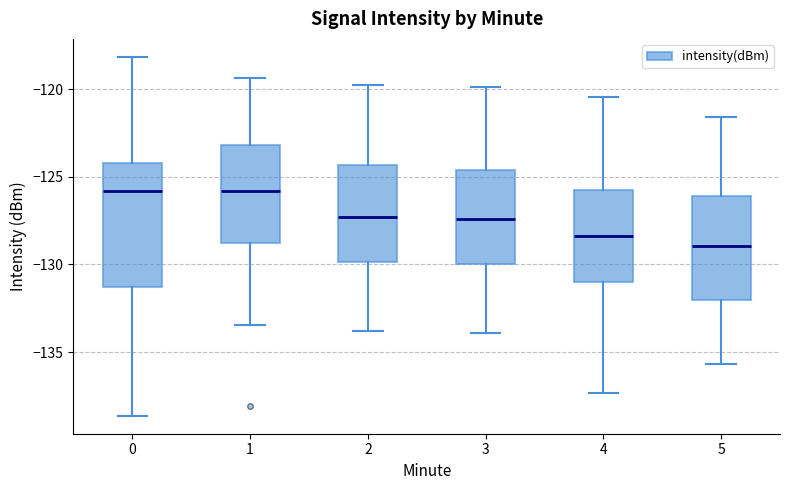

Reading left to right, read every box against the y-axis: the position of its median line, the range the box covers, and the ends of its whiskers. The values are not printed on the chart, so give them approximately, as read against the axis.

0: median -126.0, box -131.5 to -124.0, whiskers -138.5 to -118.0
1: median -126.0, box -129.0 to -123.0, whiskers -133.5 to -119.5
2: median -127.5, box -130.0 to -124.5, whiskers -134.0 to -120.0
3: median -127.5, box -130.0 to -124.5, whiskers -134.0 to -120.0
4: median -128.5, box -131.0 to -125.5, whiskers -137.5 to -120.5
5: median -129.0, box -132.0 to -126.0, whiskers -135.5 to -121.5